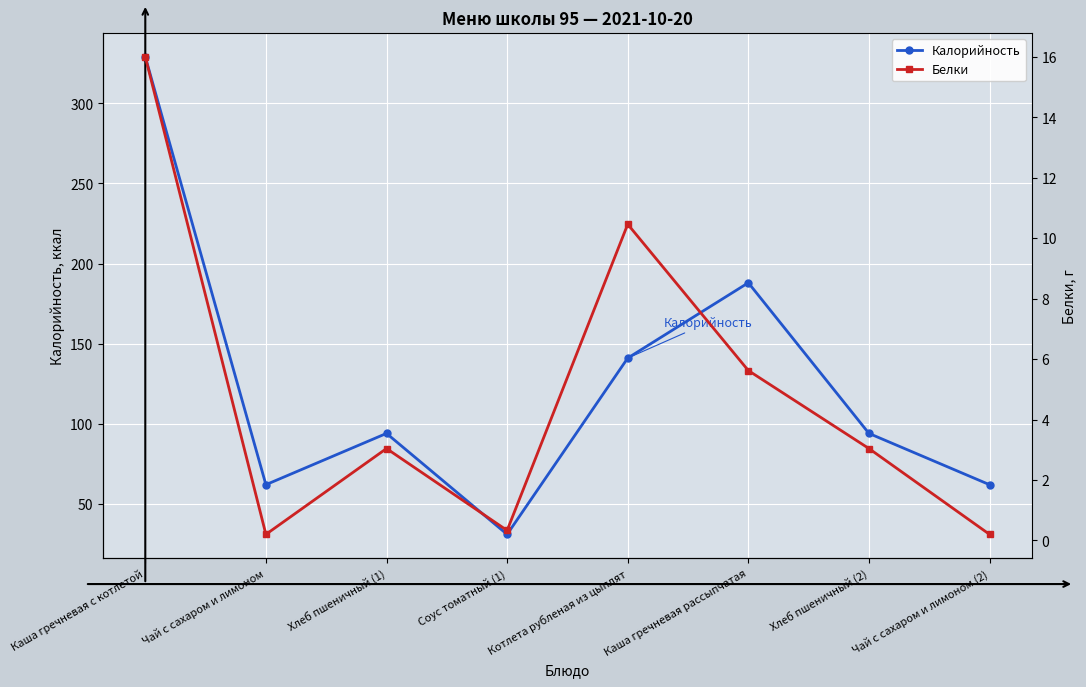

In Белки, how many points are lower than both neighbors (excluding endpoints)?

2